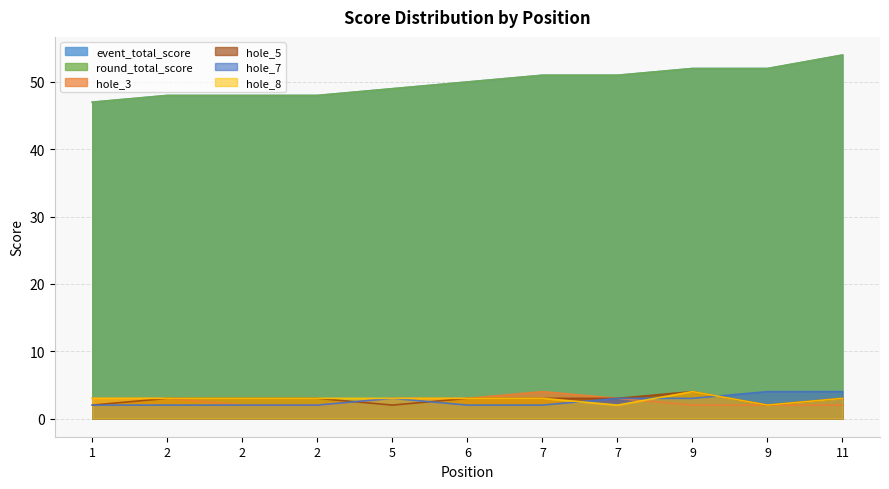

At which label does hole_5 first exceed 3?

9